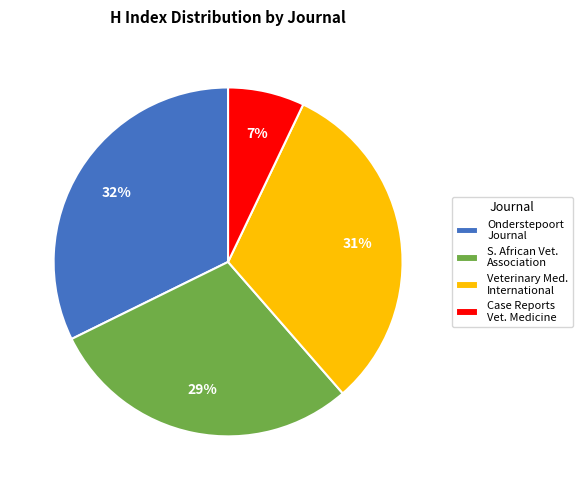

To the nearest percent, what is the difference between the largest and smallest slice percentages?

25%